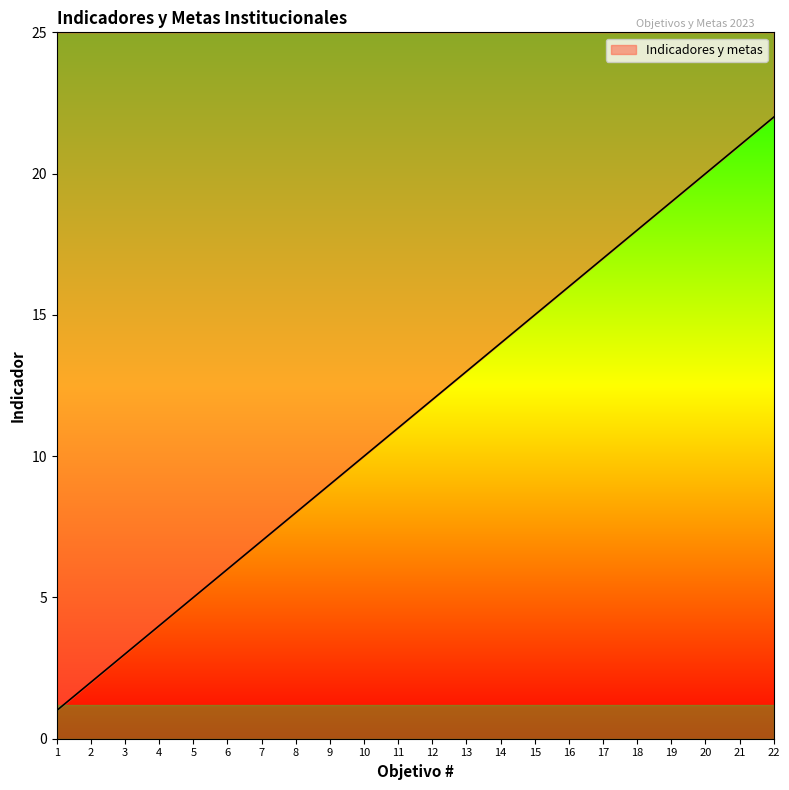

Reading right to left, extract all data points from this chart.

22=22	21=21	20=20	19=19	18=18	17=17	16=16	15=15	14=14	13=13	12=12	11=11	10=10	9=9	8=8	7=7	6=6	5=5	4=4	3=3	2=2	1=1